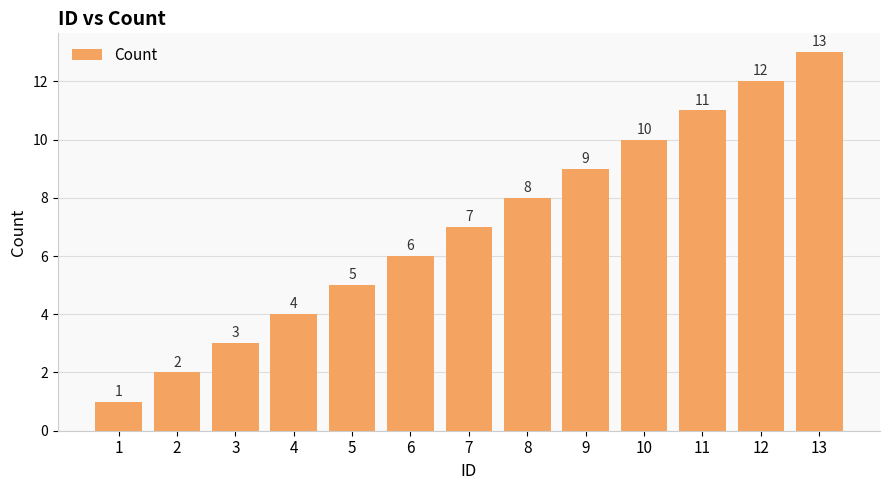

True or false: the data shows 1 at 1.

True